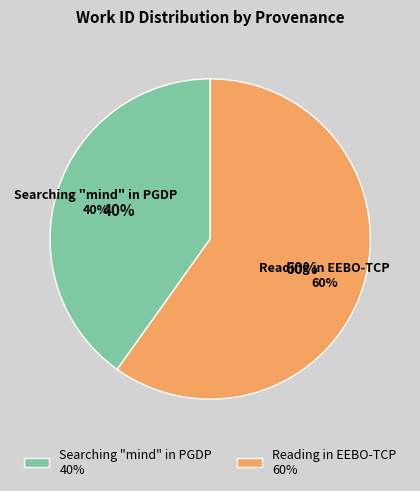

To the nearest percent, what percentage of the pie is Searching "mind" in PGDP?

40%